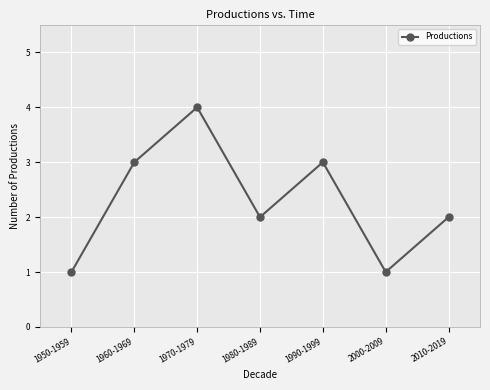

What is the change in value from 1950-1959 to 1960-1969?

+2